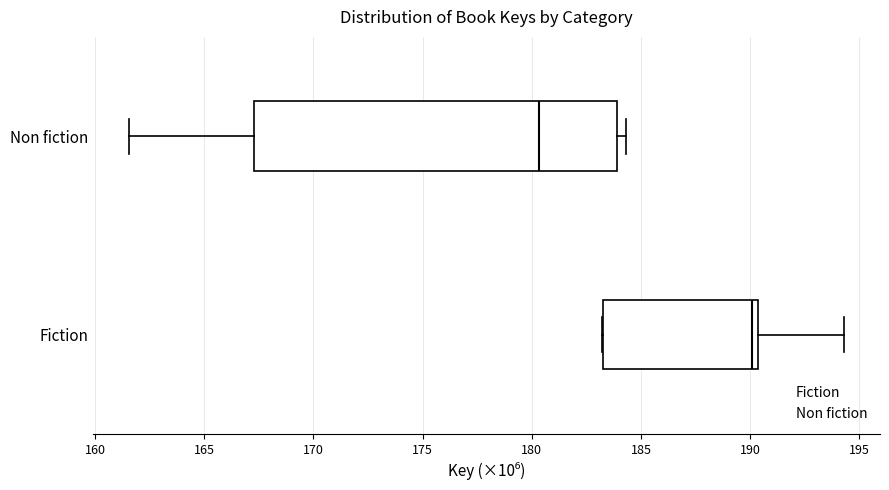

Reading bottom to top, transcribe this box plot: for each box, give where its median line is, the range the box spans, and where its two whiskers end, as read against the x-axis. The values are not printed on the chart, so give them approximately, as read against the axis.

Fiction: median 190.0, box 183.0 to 190.5, whiskers 183.0 to 194.5
Non fiction: median 180.5, box 167.5 to 184.0, whiskers 161.5 to 184.5